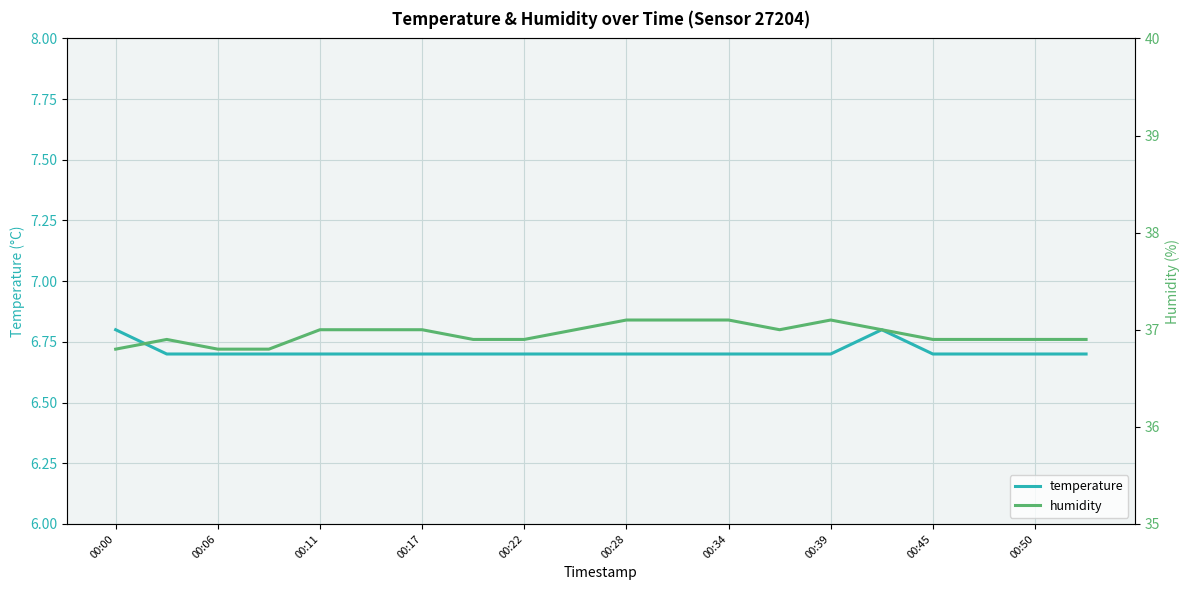

True or false: temperature has a value of 8.9 at 00:34.

False